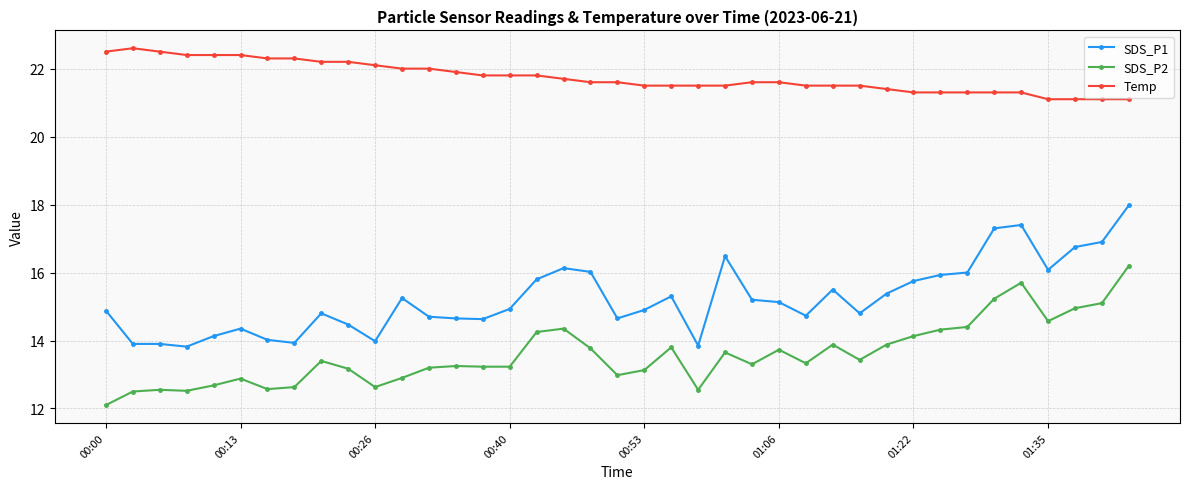

Is this an area chart (filled region under the line)?

No